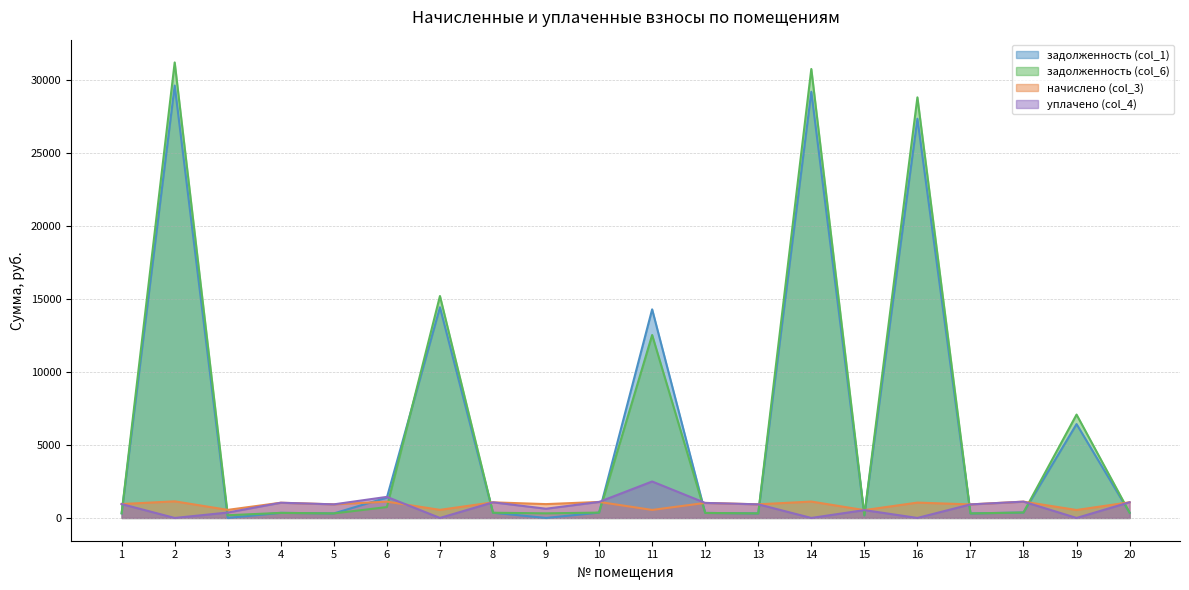

In начислено (col_3), how many points are higher than both neighbors (excluding endpoints)?

9